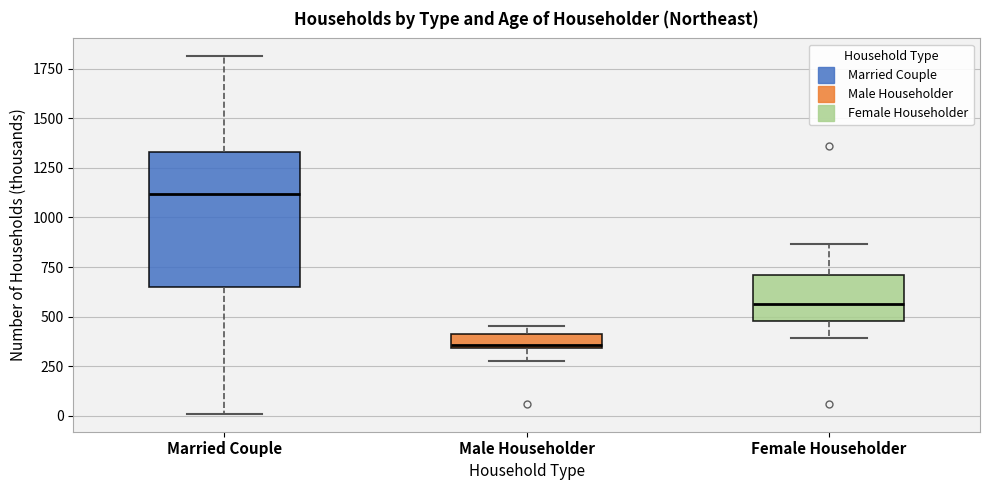

Where is the lower edge of the box for Married Couple on the y-axis? The values are not printed on the chart, so give them approximately, as read against the axis.

650